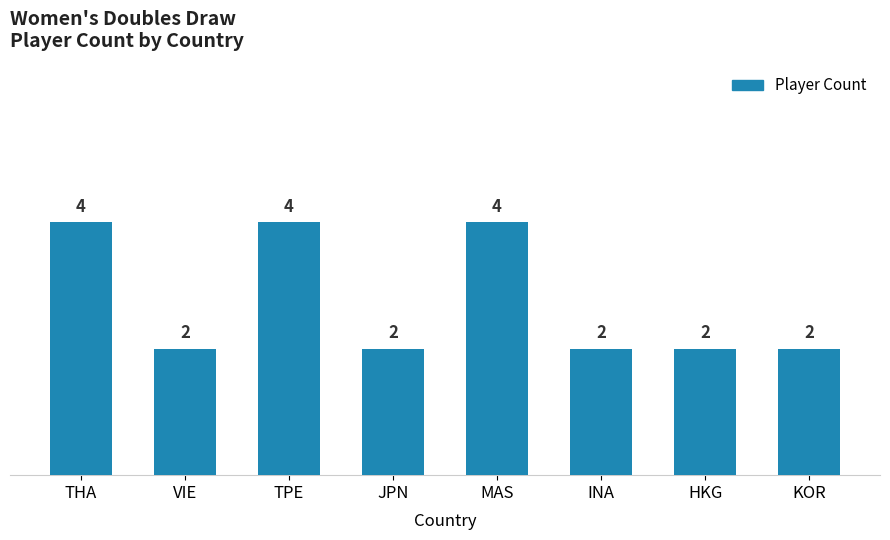

What is the difference between the second highest and second lowest values?

2